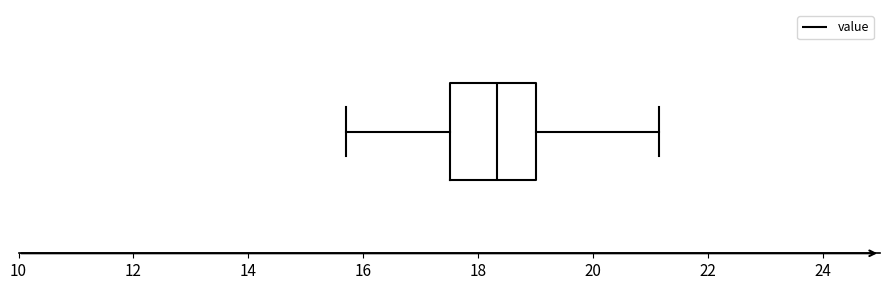

Where does the left whisker of the box end on the x-axis? The values are not printed on the chart, so give them approximately, as read against the axis.

15.8